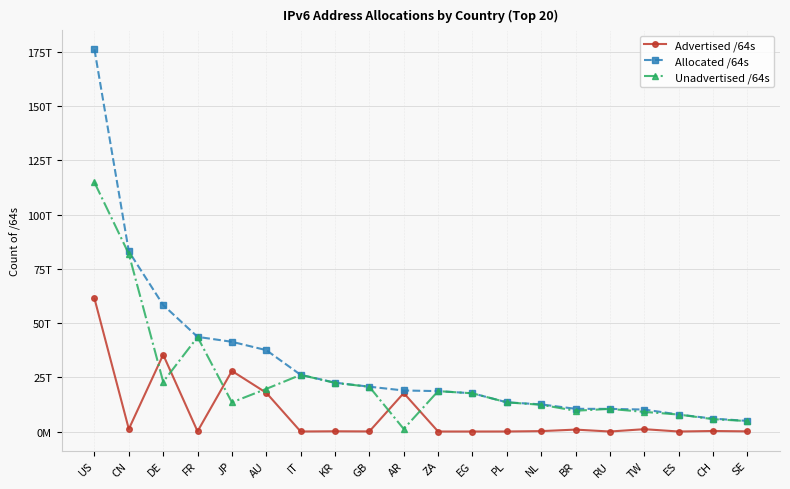

At which category is the sum across all series the highest?

US